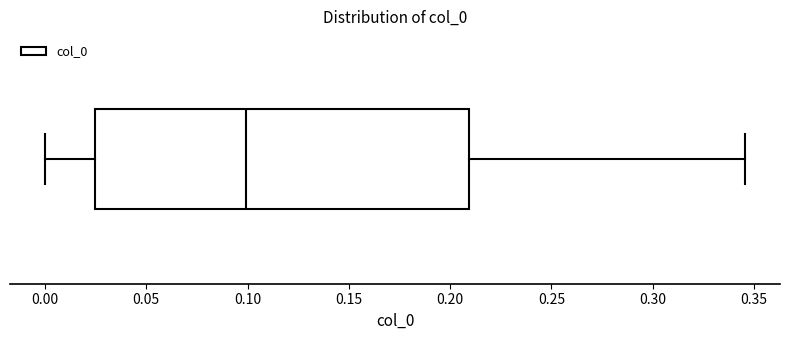

Where is the right edge of the box on the x-axis? The values are not printed on the chart, so give them approximately, as read against the axis.

0.210